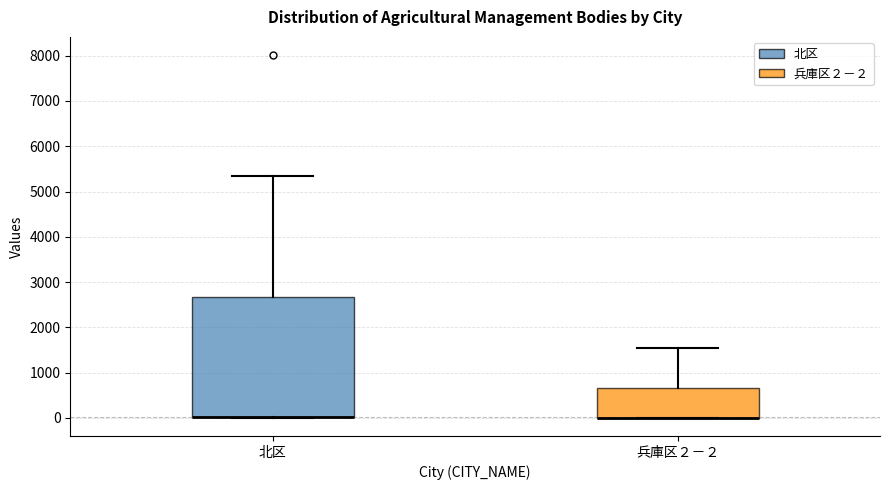

Where does the upper whisker of the box for 北区 end on the y-axis? The values are not printed on the chart, so give them approximately, as read against the axis.

5300